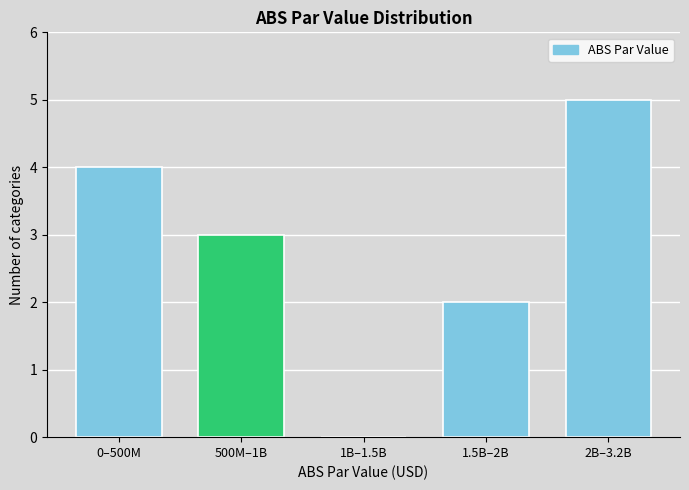

Reading left to right, what are all the values shown in this chart?

0–500M=4	500M–1B=3	1B–1.5B=0	1.5B–2B=2	2B–3.2B=5